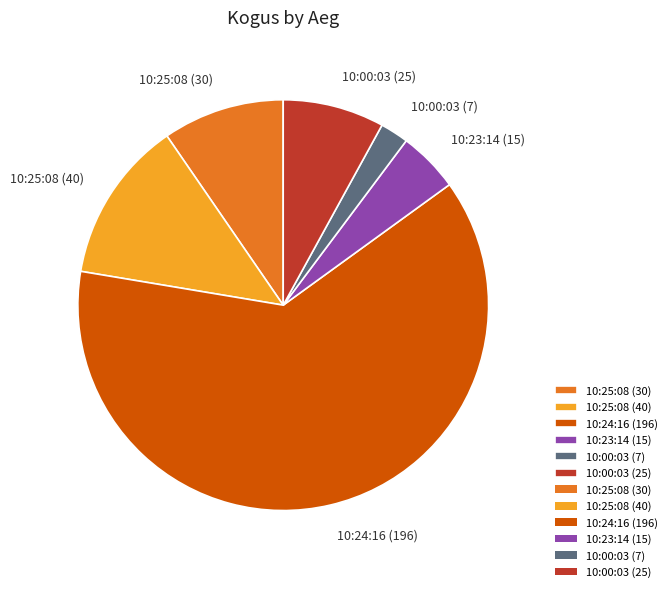

Is it true that 10:24:16 (196) is 63% of the pie?

True